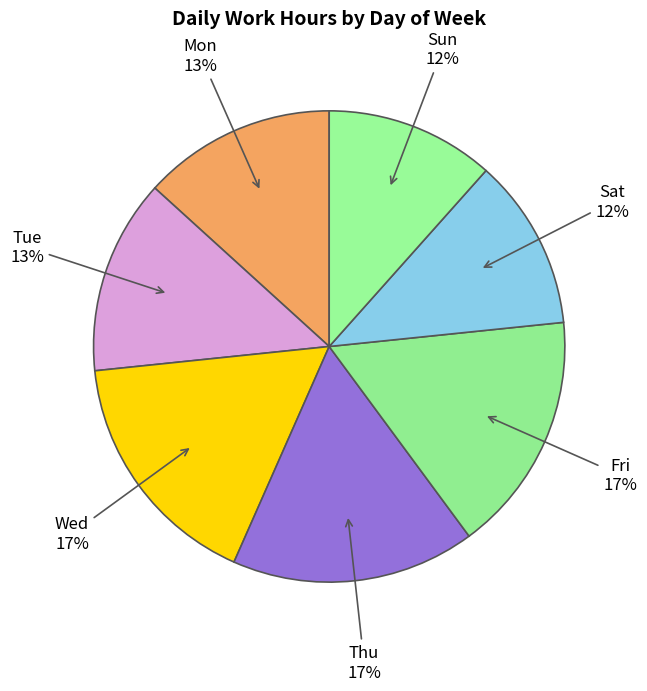

To the nearest percent, what portion does Wed represent?

17%